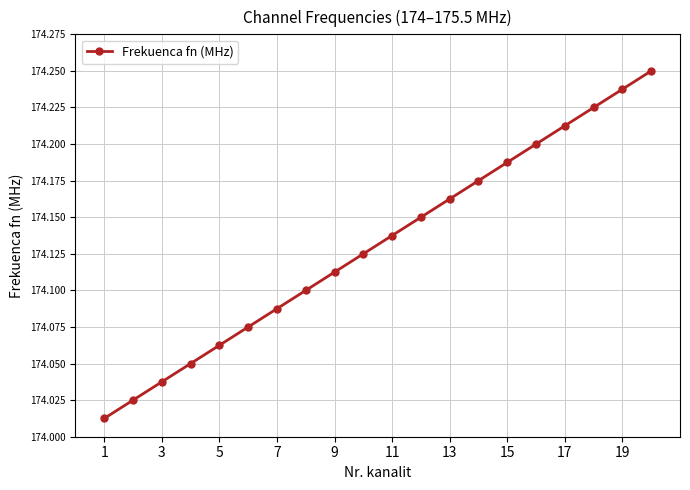

True or false: the data has more than 0 interior local peaks.

False